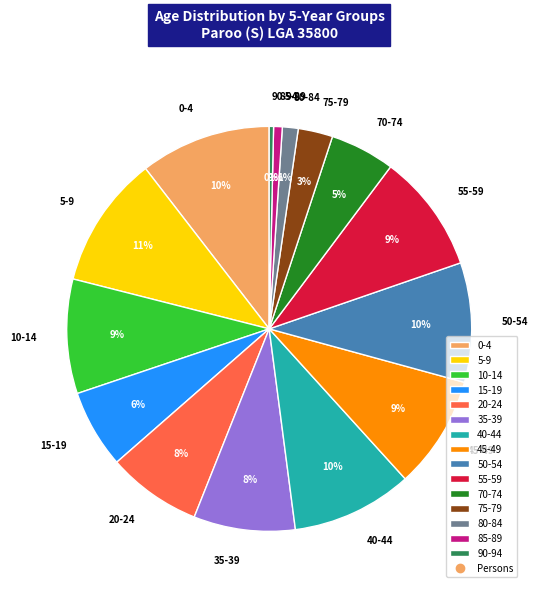

Which has a higher value, 20-24 or 85-89?

20-24